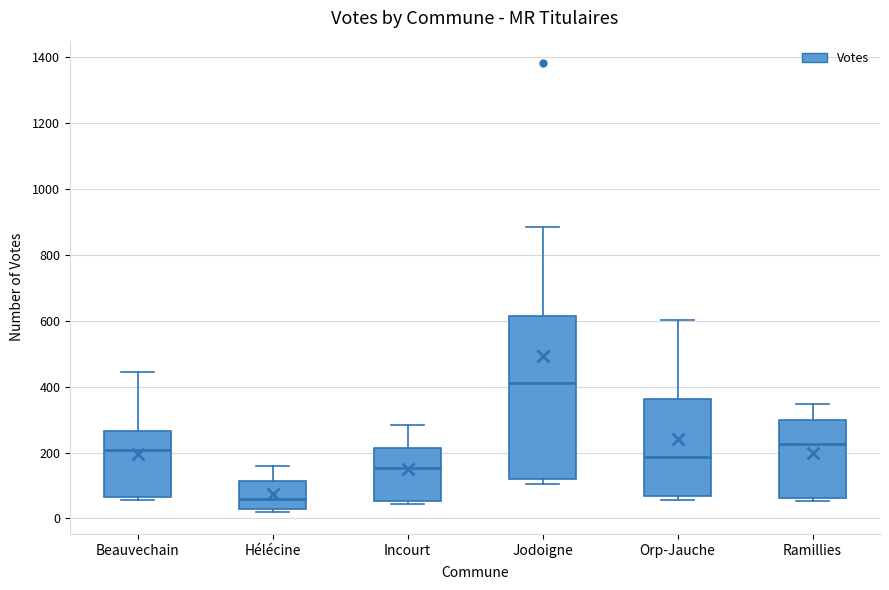

Which box has the lowest median line?

Hélécine